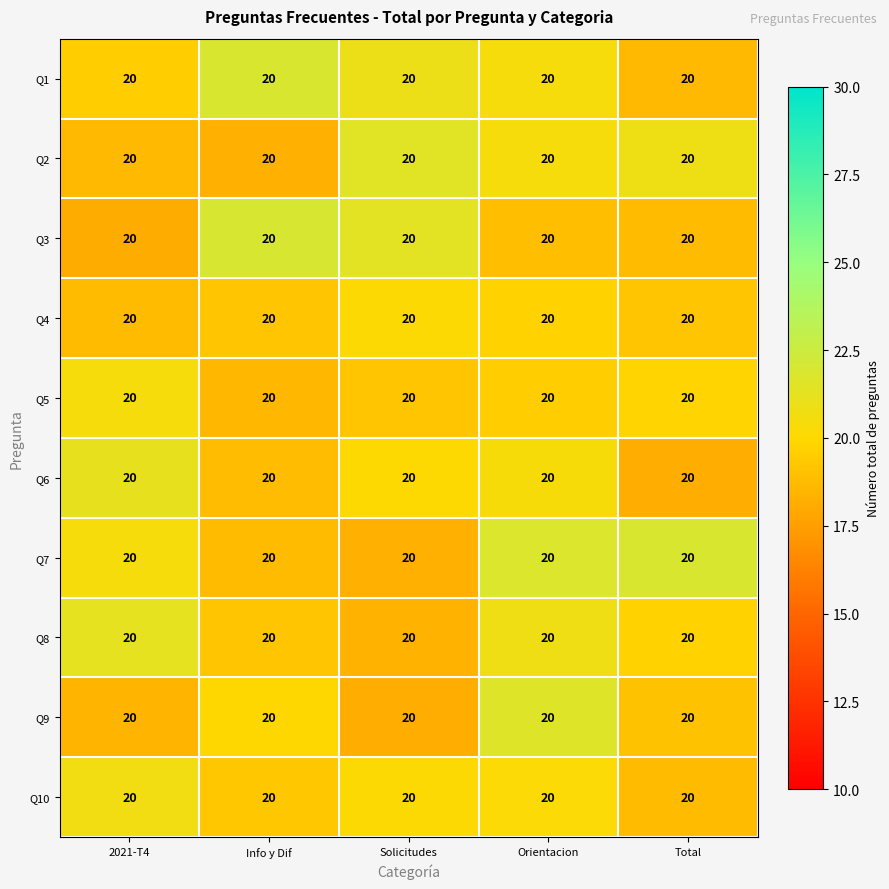

At which category is the sum across all series the highest?

Orientacion